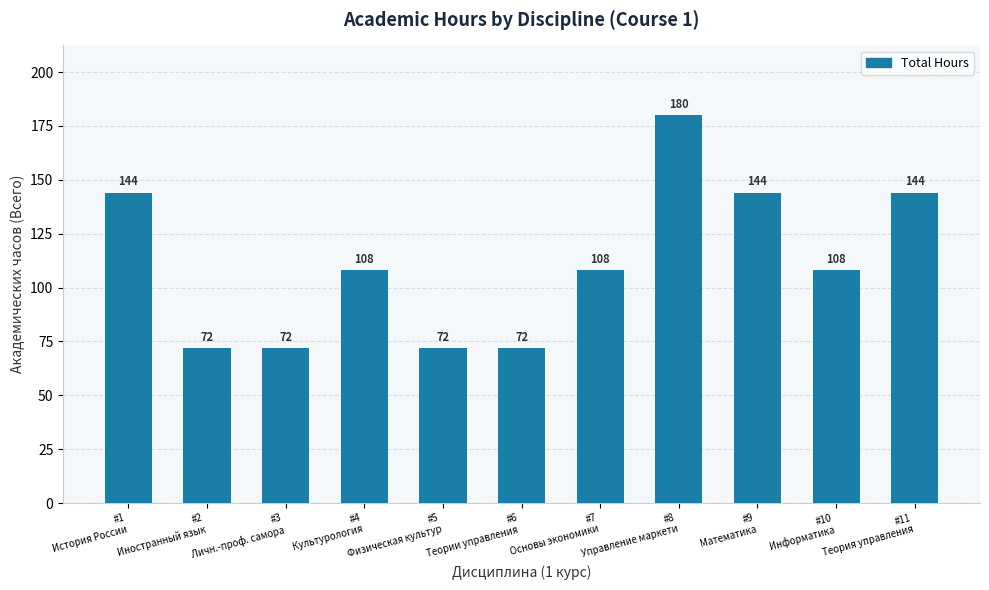

True or false: the data shows 174 at #7
Основы экономики.

False